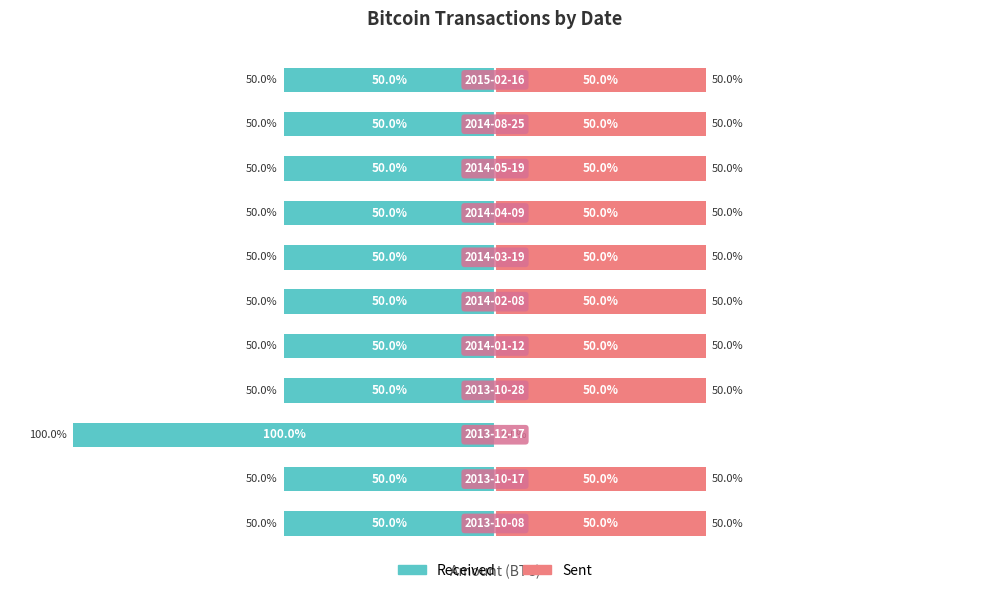

The Received series shows -19 at 6. True or false?

False